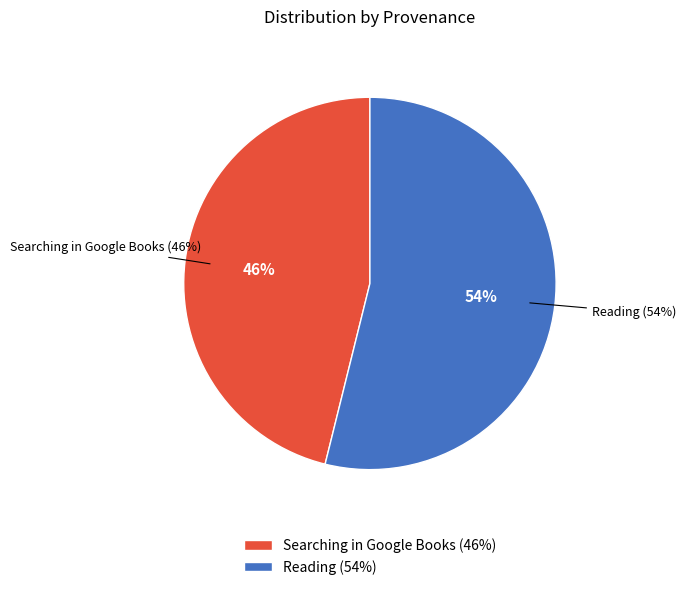

To the nearest percent, what portion does Reading represent?

54%